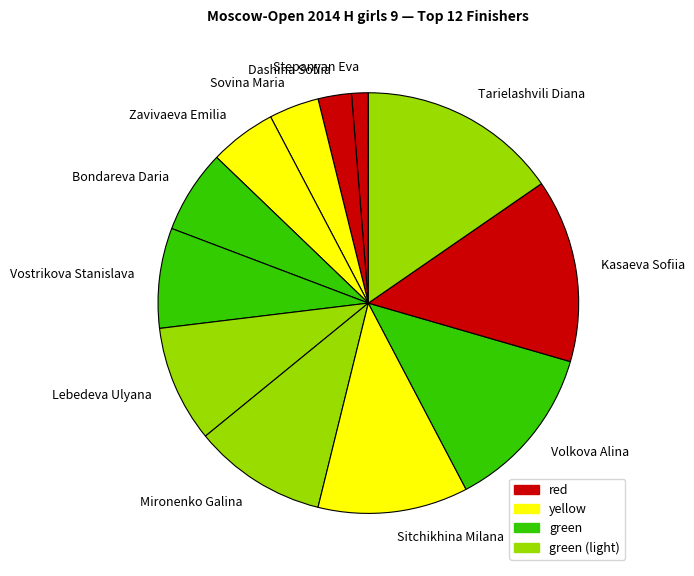

Which slice is the smallest?

Stepanyan Eva